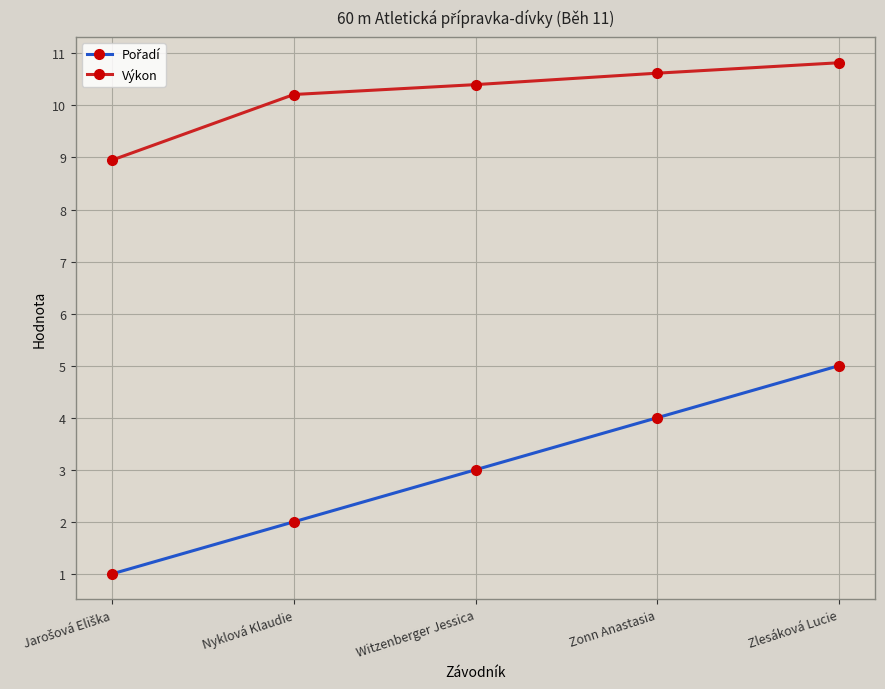

What is the difference between the Výkon values at Nyklová Klaudie and Zonn Anastasia?

0.4